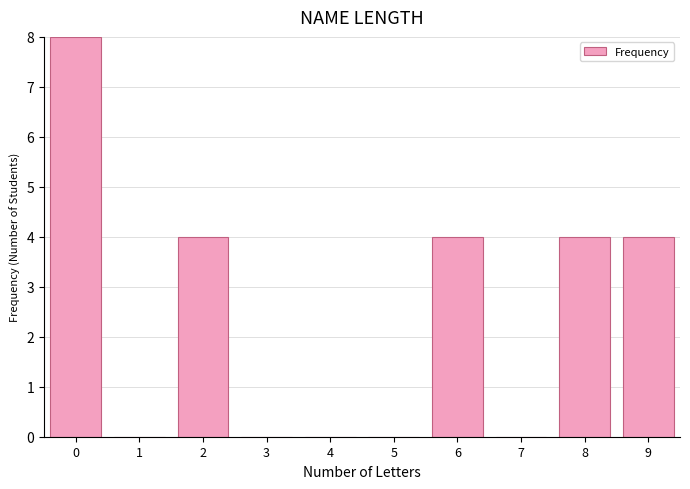

Reading left to right, what are all the values shown in this chart?

0=8	1=0	2=4	3=0	4=0	5=0	6=4	7=0	8=4	9=4